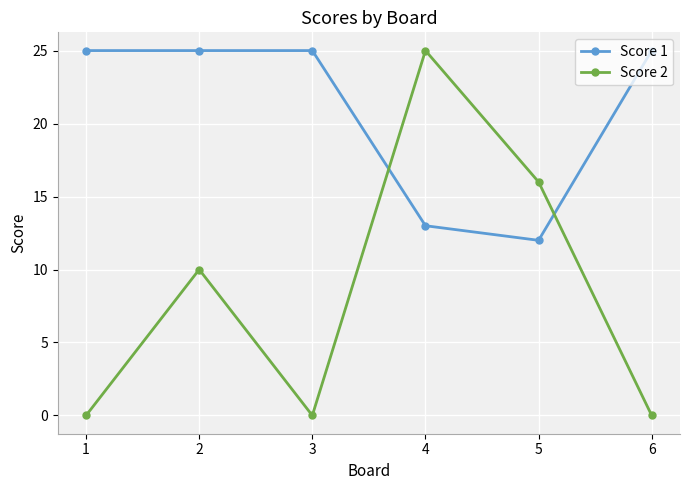

What is the sum of the Score 2 values at 4 and 2?

35